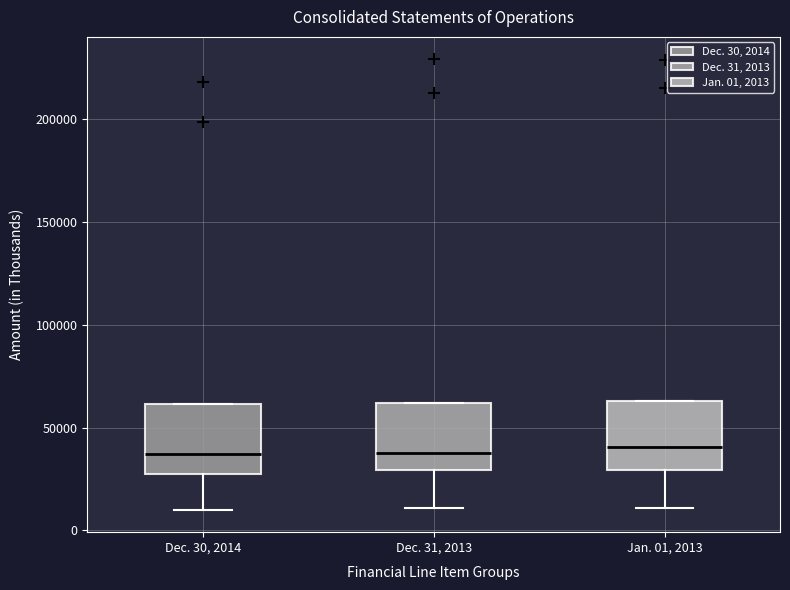

Reading left to right, transcribe this box plot: for each box, give where its median line is, the range the box spans, and where its two whiskers end, as read against the y-axis. The values are not printed on the chart, so give them approximately, as read against the axis.

Dec. 30, 2014: median 35000, box 30000 to 60000, whiskers 10000 to 60000
Dec. 31, 2013: median 40000, box 30000 to 60000, whiskers 10000 to 60000
Jan. 01, 2013: median 40000, box 30000 to 65000, whiskers 10000 to 65000